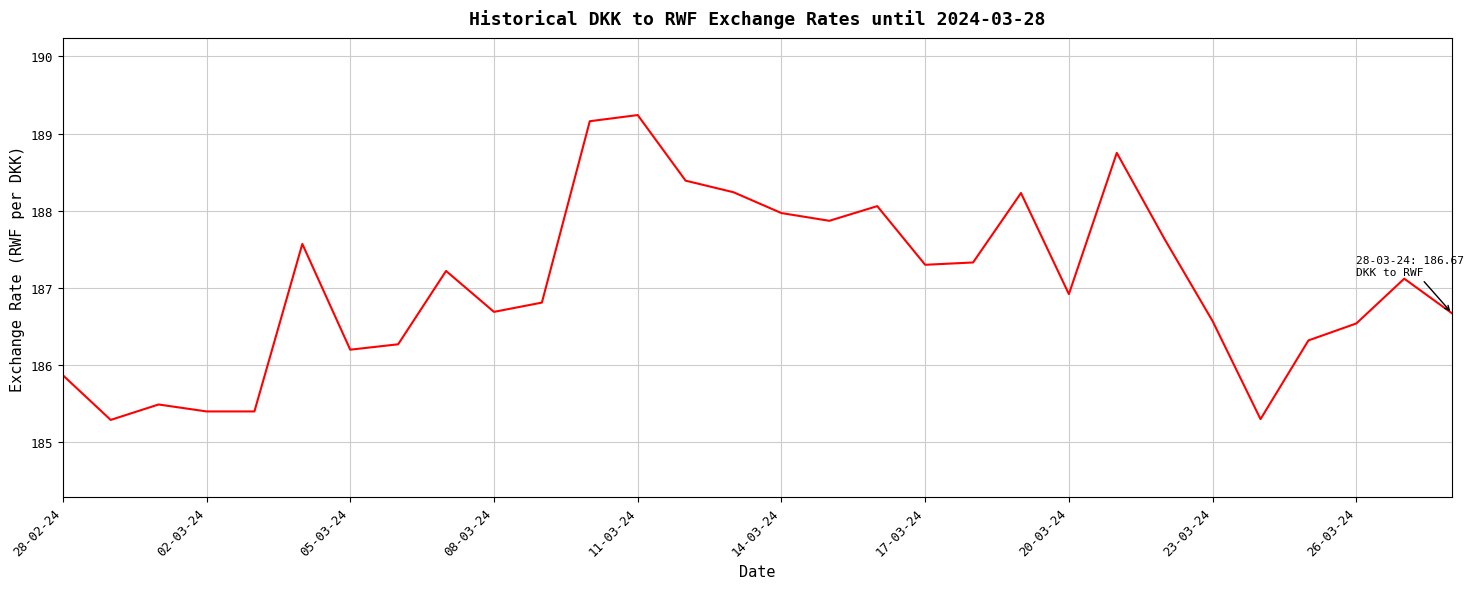

What is the maximum value shown in the chart?

189.2